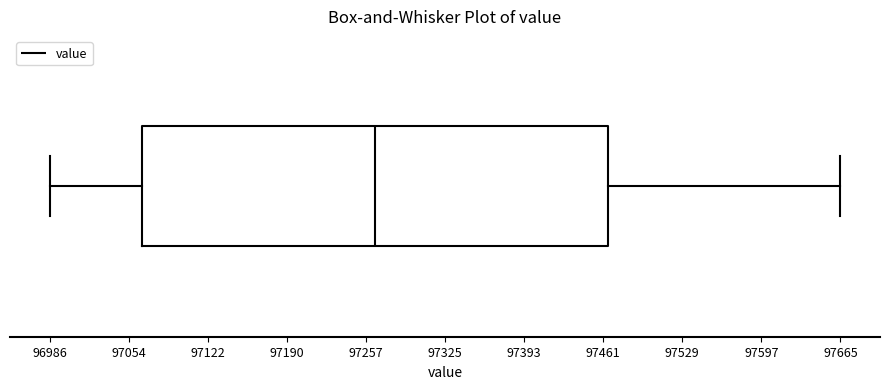

Transcribe this box plot: give where the median line is, the range the box spans, and where the two whiskers end, as read against the x-axis. The values are not printed on the chart, so give them approximately, as read against the axis.

median 97270, box 97070 to 97470, whiskers 96990 to 97670